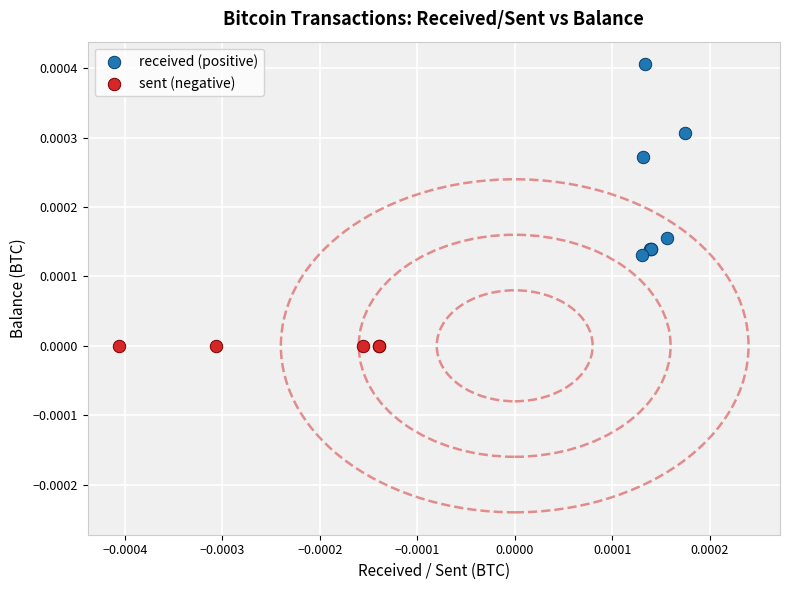

Which series contains the lowest Y value?

sent (negative)